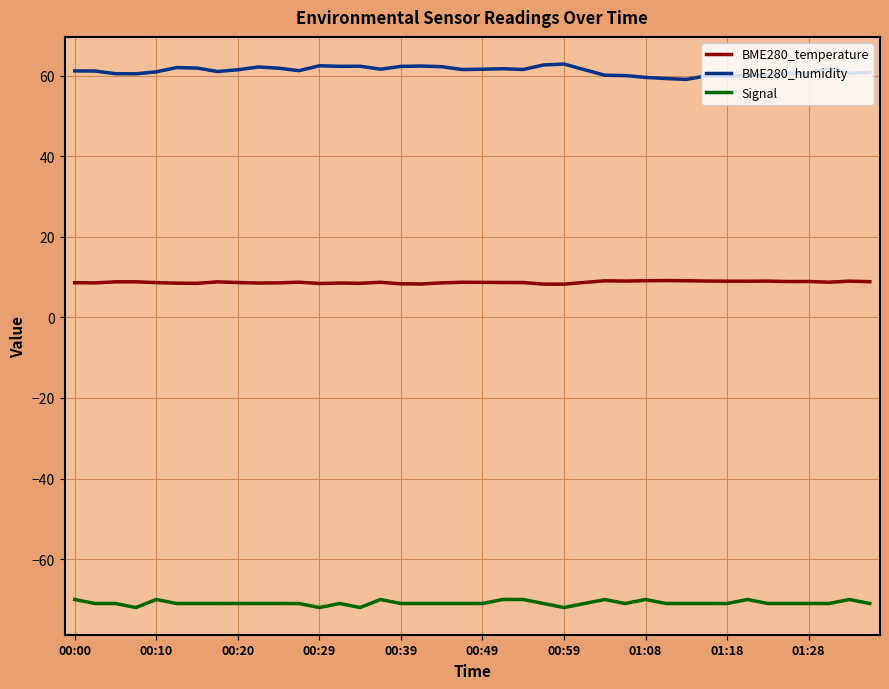

What are all the series names shown in the legend?

BME280_temperature, BME280_humidity, Signal